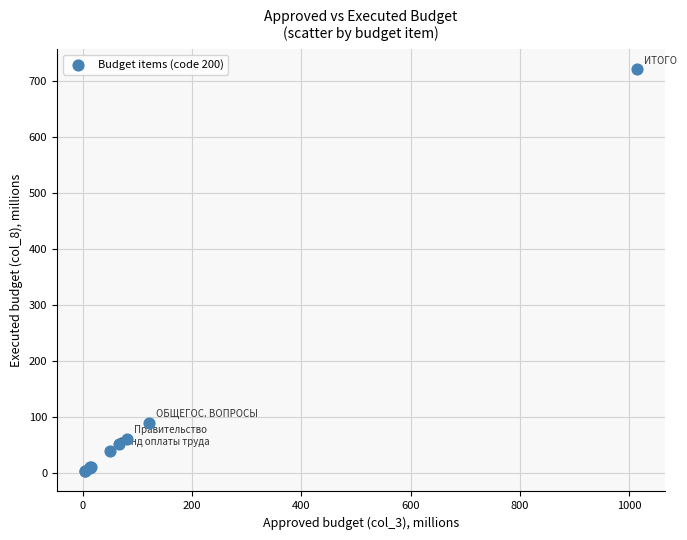

What Y value in the scatter plot is closest to 362?

90.0